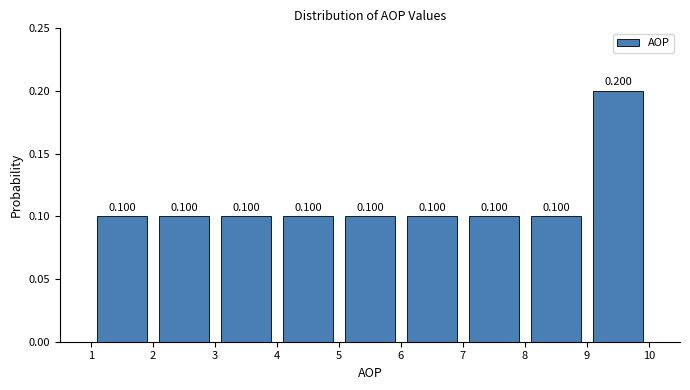

Reading left to right, list every bar in this chart as the range it spans on the x-axis followed by its height.

1 to 2: 0.100
2 to 3: 0.100
3 to 4: 0.100
4 to 5: 0.100
5 to 6: 0.100
6 to 7: 0.100
7 to 8: 0.100
8 to 9: 0.100
9 to 10: 0.200